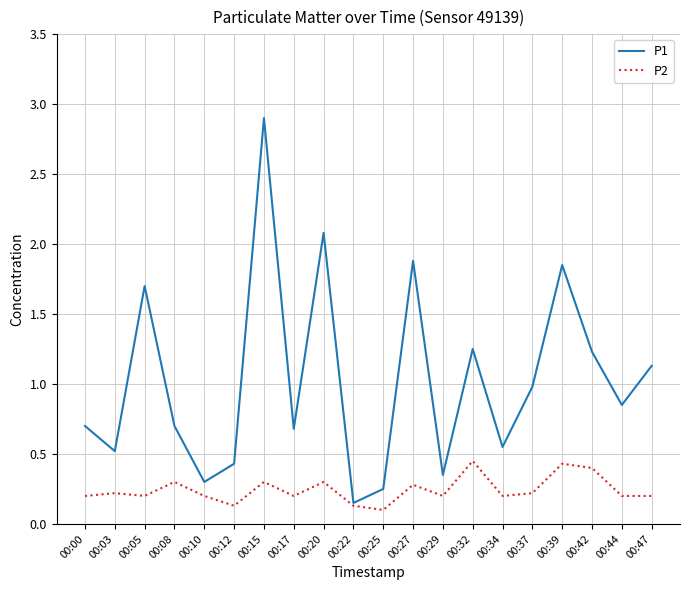

The value of P1 at 00:25 is 0.4. True or false?

False